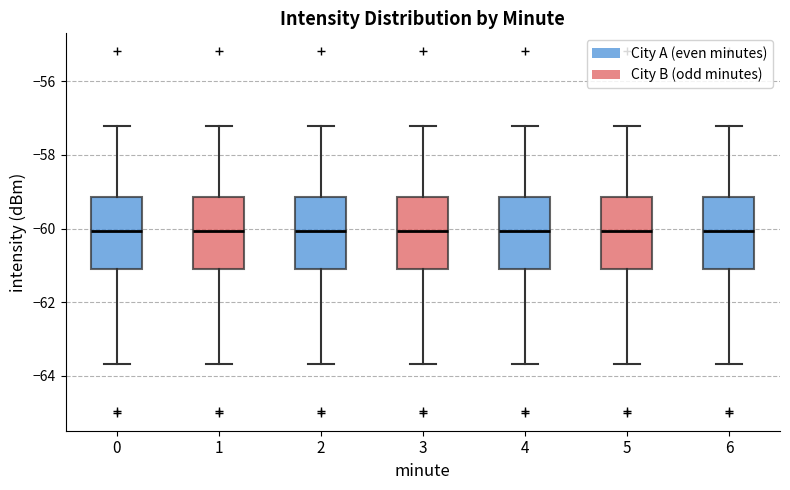

Reading left to right, transcribe this box plot: for each box, give where its median line is, the range the box spans, and where its two whiskers end, as read against the y-axis. The values are not printed on the chart, so give them approximately, as read against the axis.

0: median -60.0, box -61.0 to -59.2, whiskers -63.6 to -57.2
1: median -60.0, box -61.0 to -59.2, whiskers -63.6 to -57.2
2: median -60.0, box -61.0 to -59.2, whiskers -63.6 to -57.2
3: median -60.0, box -61.0 to -59.2, whiskers -63.6 to -57.2
4: median -60.0, box -61.0 to -59.2, whiskers -63.6 to -57.2
5: median -60.0, box -61.0 to -59.2, whiskers -63.6 to -57.2
6: median -60.0, box -61.0 to -59.2, whiskers -63.6 to -57.2